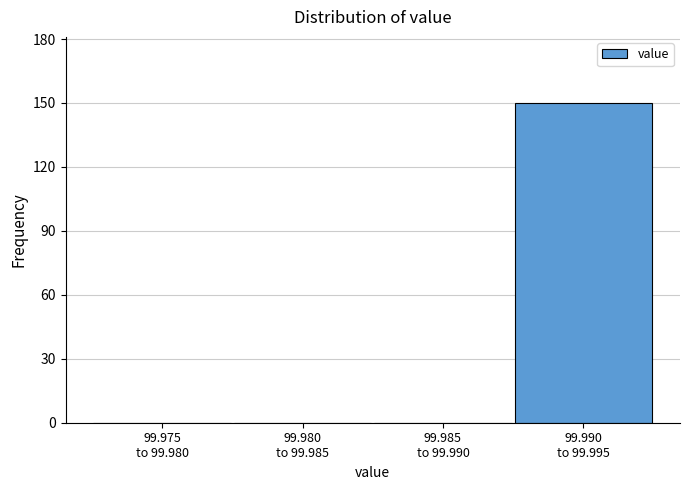

What is the sum of all values?

150